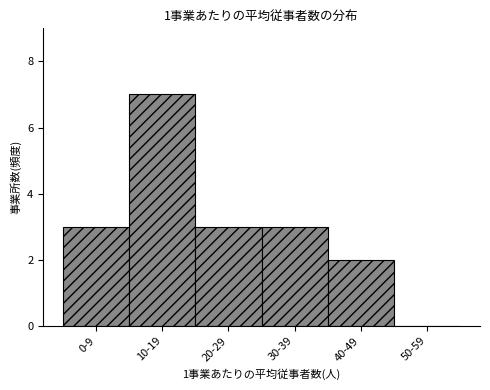

Reading left to right, extract all data points from this chart.

0-9=3	10-19=7	20-29=3	30-39=3	40-49=2	50-59=0